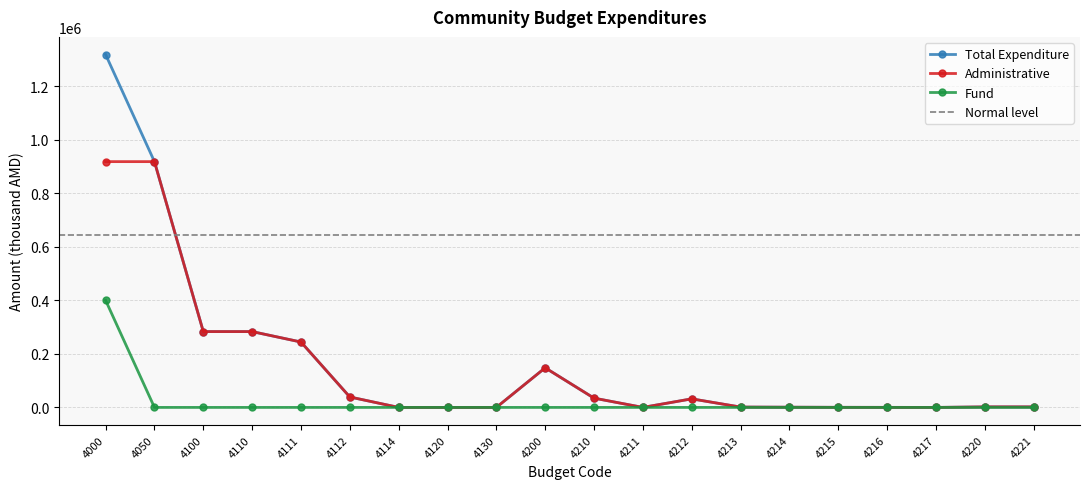

True or false: Total Expenditure and Administrative cross at least once.

False